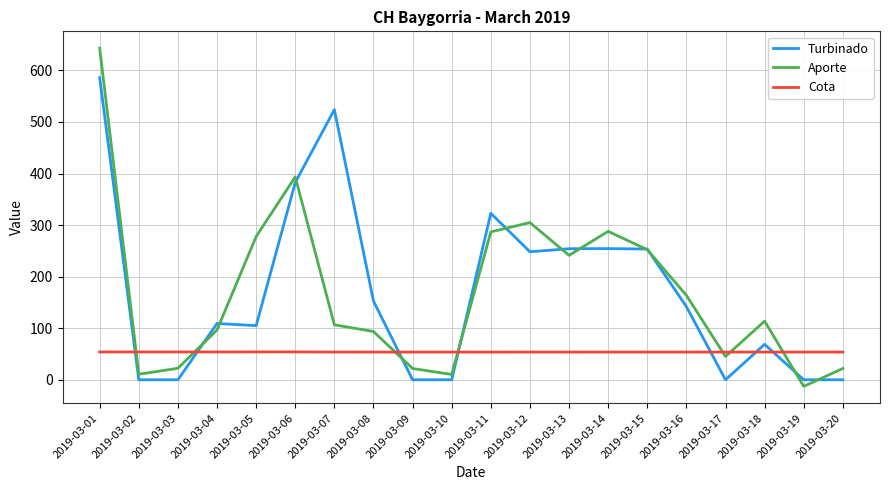

At which label does Aporte first exceed 113?

2019-03-01